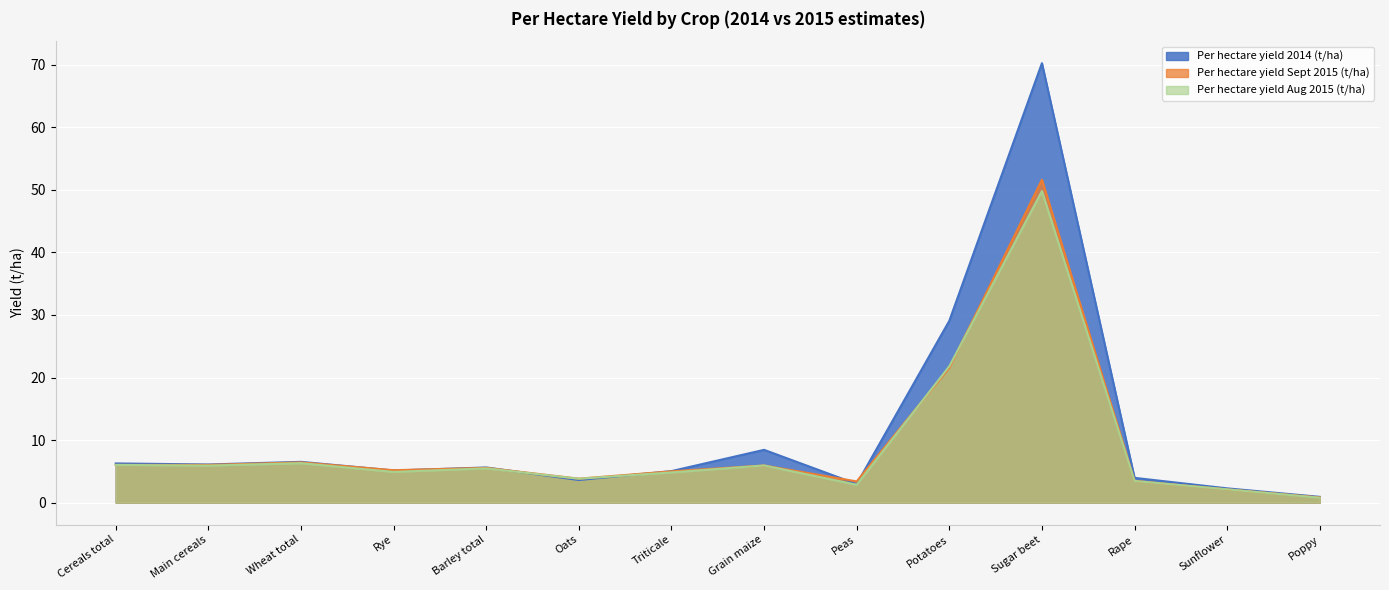

What is the approximate value of Per hectare yield Aug 2015 (t/ha) at Rape?

3.5